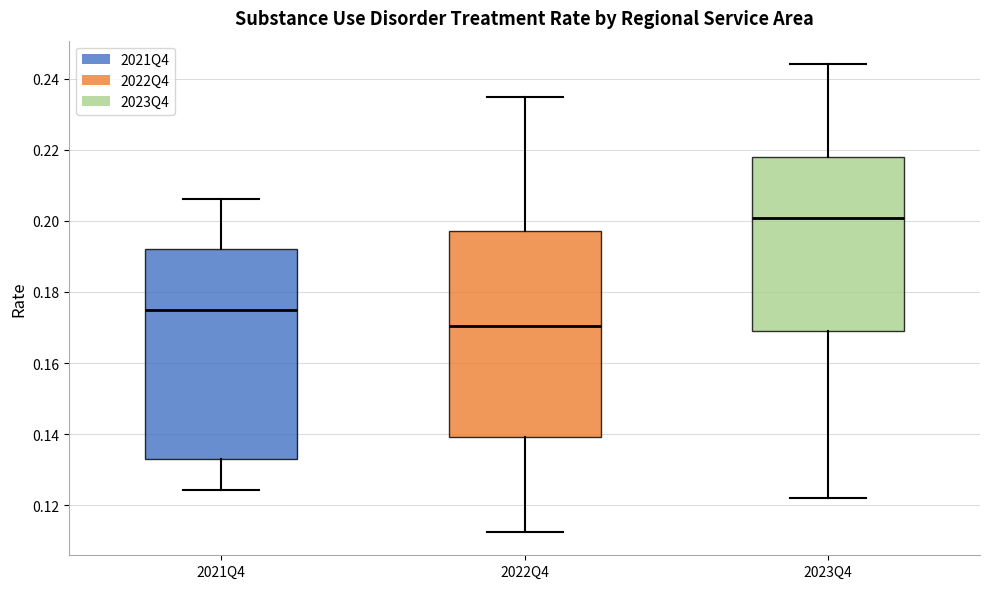

Which box's median line is the lowest?

2022Q4